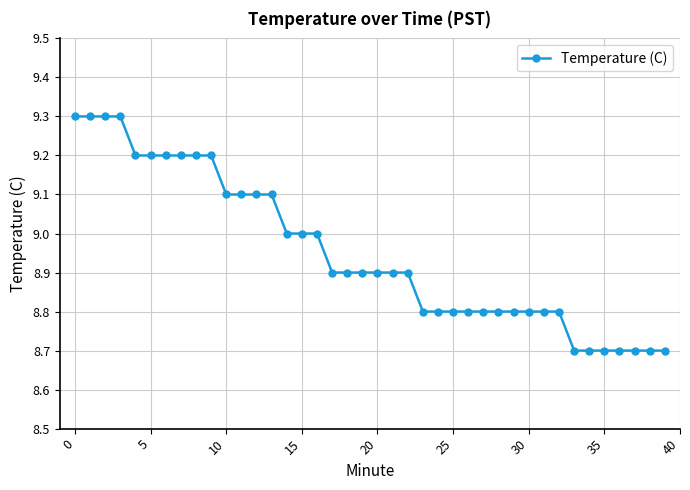

What is the minimum value shown in the chart?

8.7